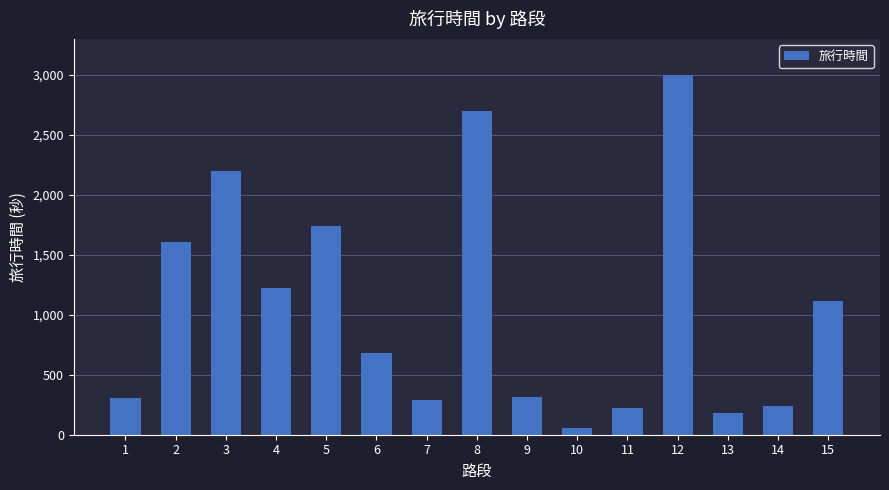

Are the bars grouped side by side (vs. stacked)?

No